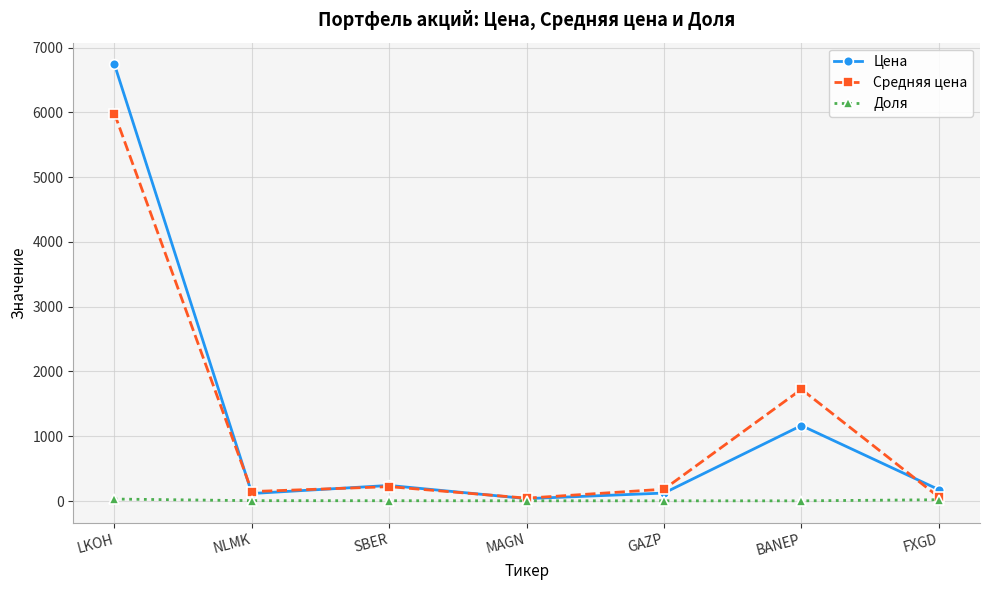

What value does the Средняя цена series have at SBER?

221.6